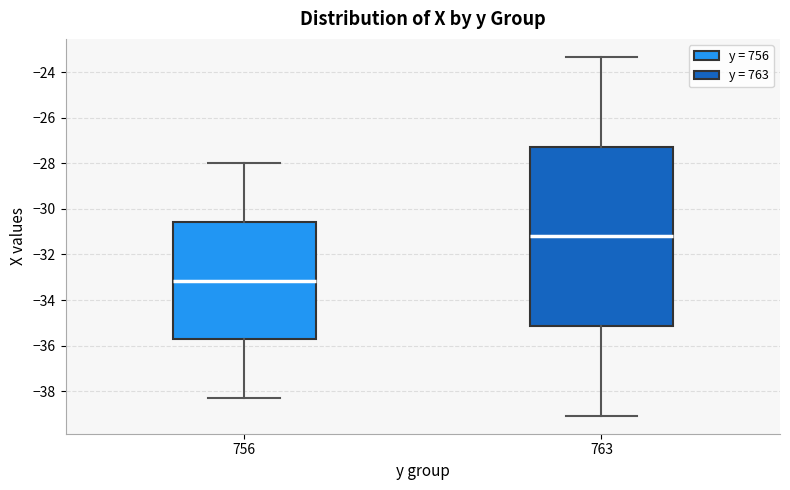

Which box is the tallest, from its lower edge to its upper edge?

763